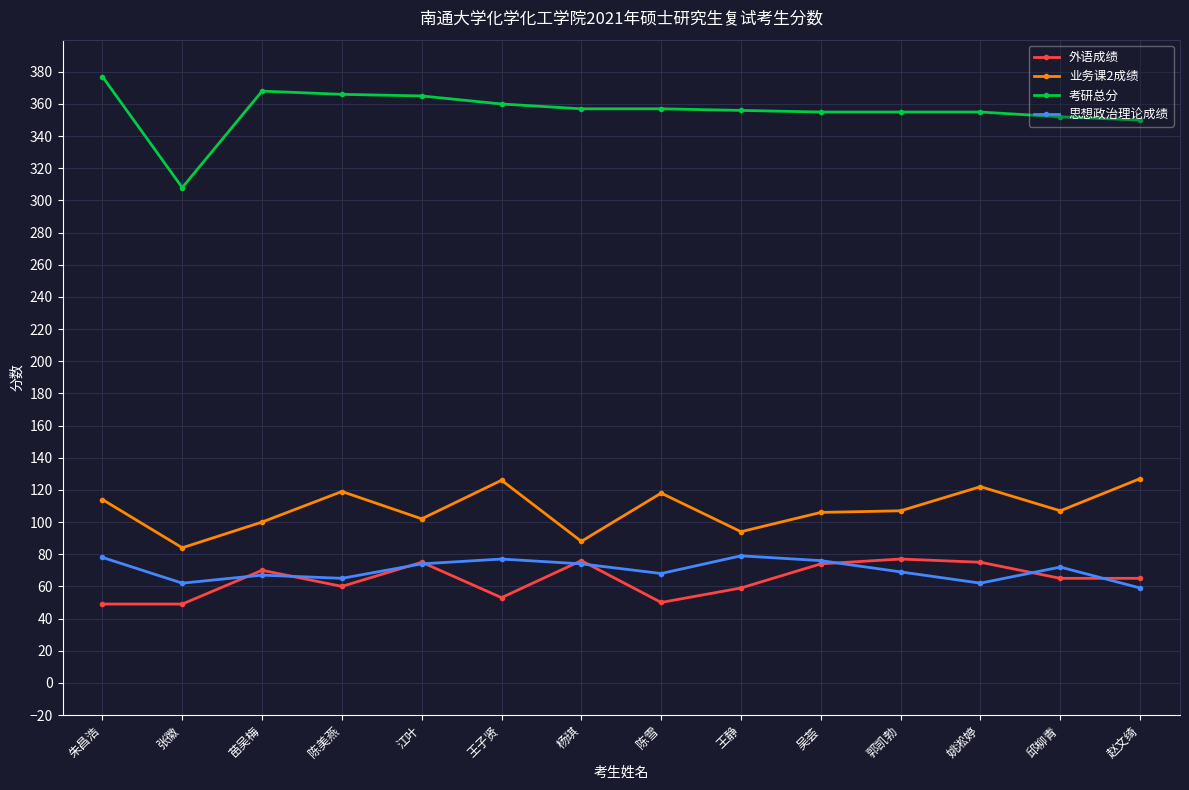

What is the difference between the maximum and minimum values in the 思想政治理论成绩 series?

20